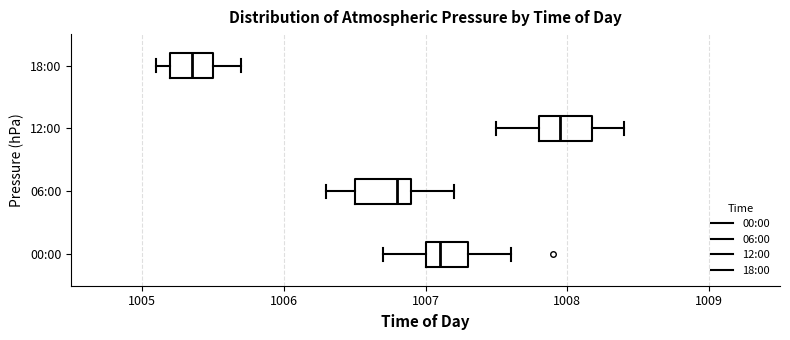

Which box's median line is the furthest to the left?

18:00